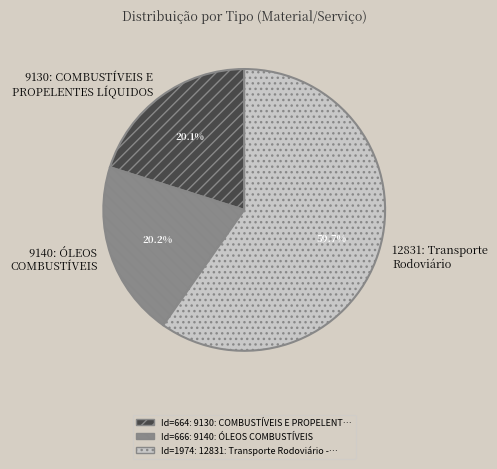

True or false: 9140: ÓLEOS COMBUSTÍVEIS accounts for 20% of the total.

True